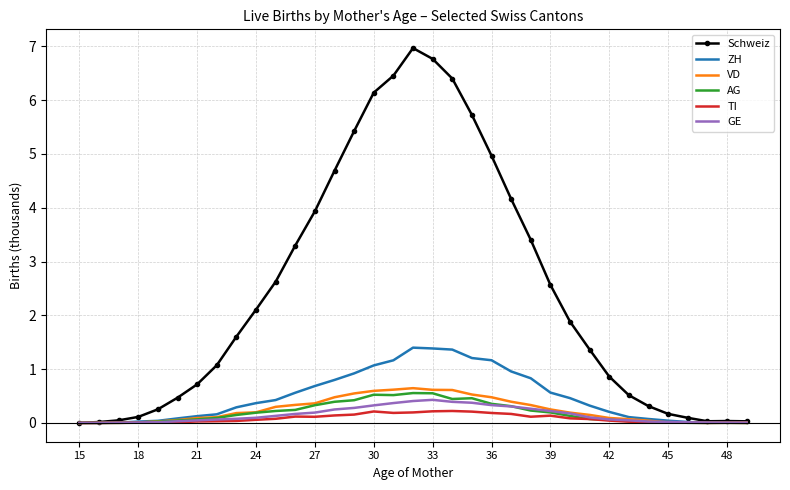

Which series has the largest range (max minus min)?

Schweiz